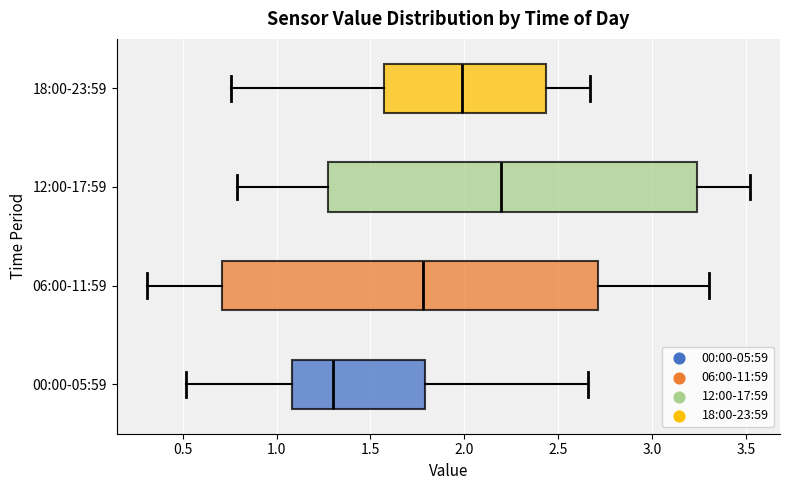

Reading bottom to top, read every box against the x-axis: the position of its median line, the range the box covers, and the ends of its whiskers. The values are not printed on the chart, so give them approximately, as read against the axis.

00:00-05:59: median 1.30, box 1.10 to 1.80, whiskers 0.50 to 2.65
06:00-11:59: median 1.80, box 0.70 to 2.70, whiskers 0.30 to 3.30
12:00-17:59: median 2.20, box 1.25 to 3.25, whiskers 0.80 to 3.50
18:00-23:59: median 2.00, box 1.55 to 2.45, whiskers 0.75 to 2.65